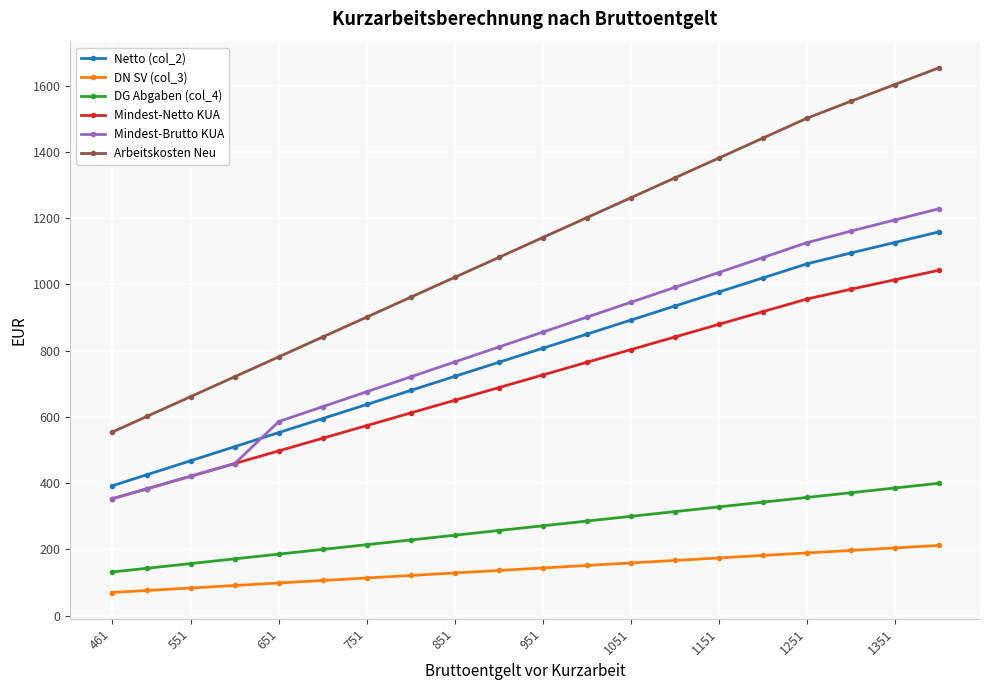

How many data points in DN SV (col_3) are less than 143?

10